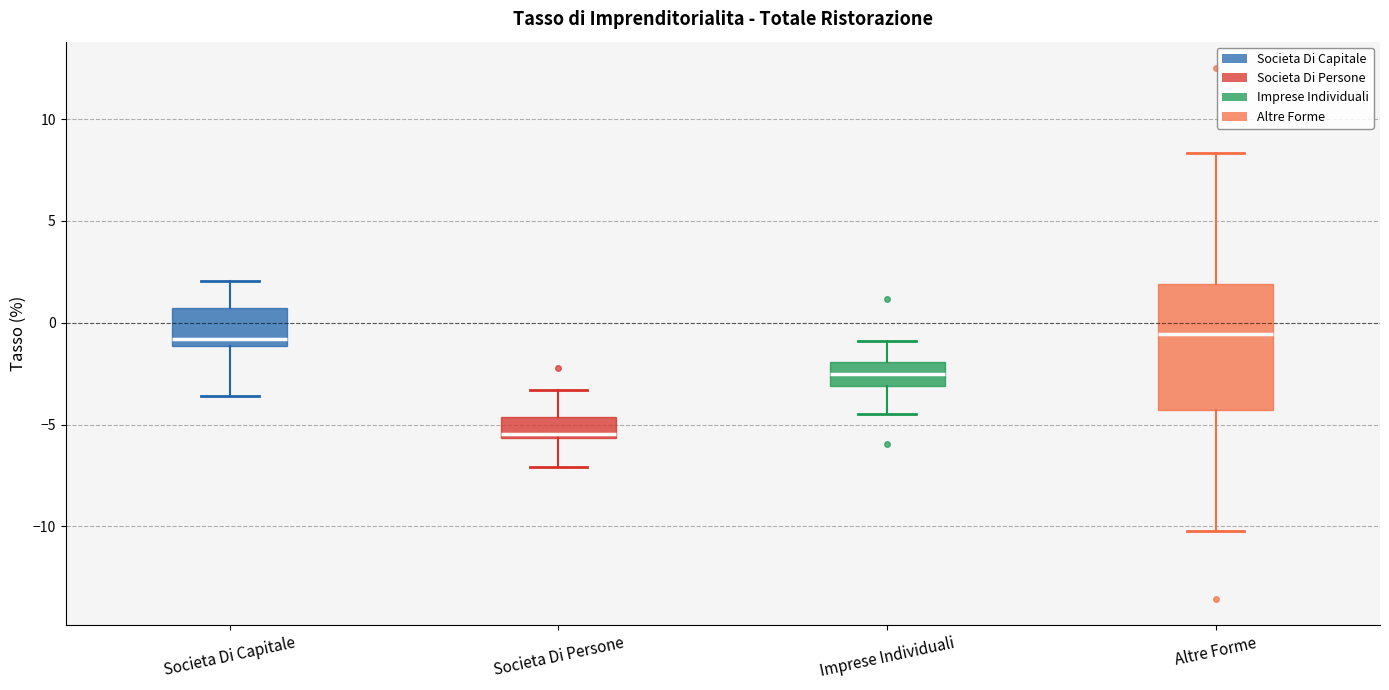

Comparing the boxes themselves (not the whiskers), which one is the tallest?

Altre Forme